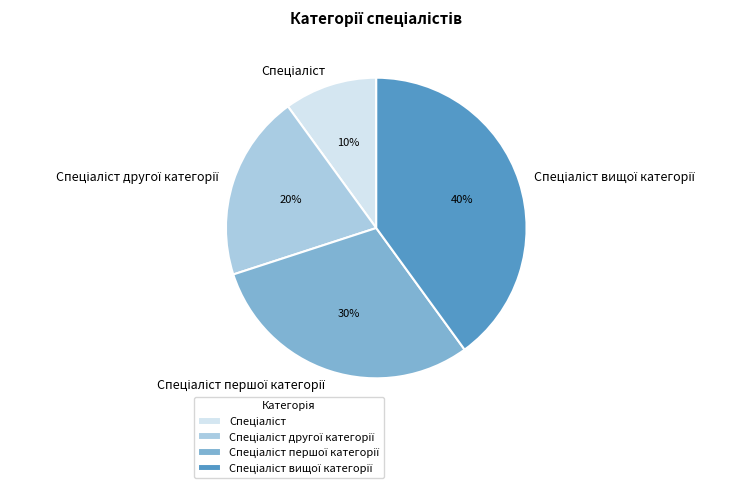

To the nearest percent, what is the difference between the largest and smallest slice percentages?

30%